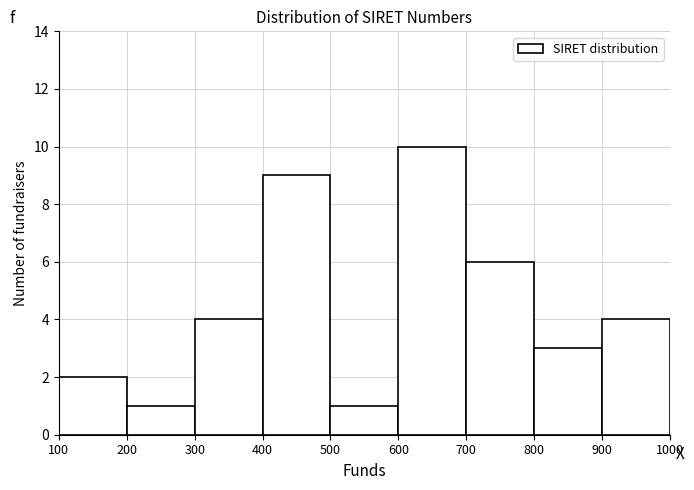

How tall is the bar that spans 400 to 500 on the x-axis? The values are not printed on the chart, so give them approximately, as read against the axis.

9